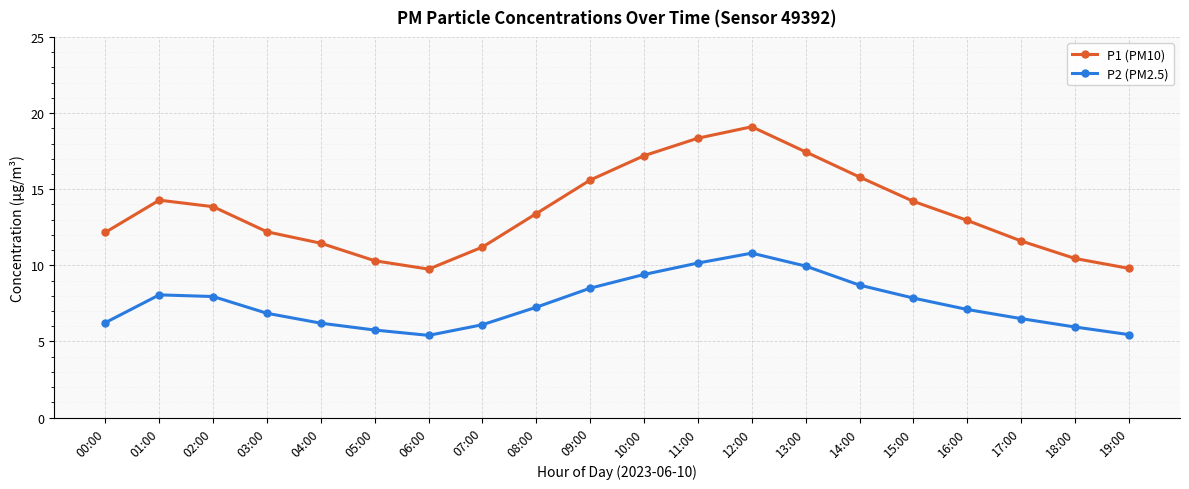

Which series has the widest spread of values?

P1 (PM10)